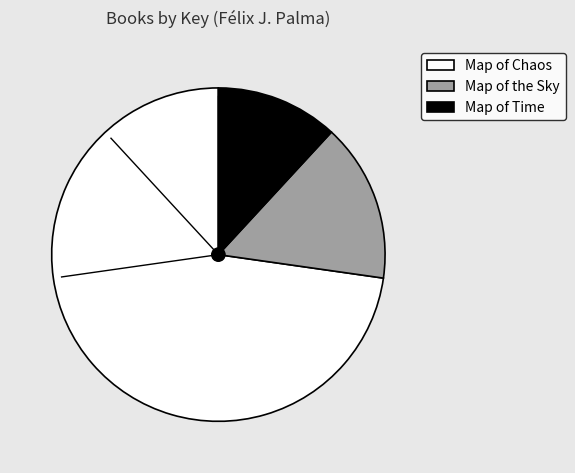

How many segments does this pie chart have?

3